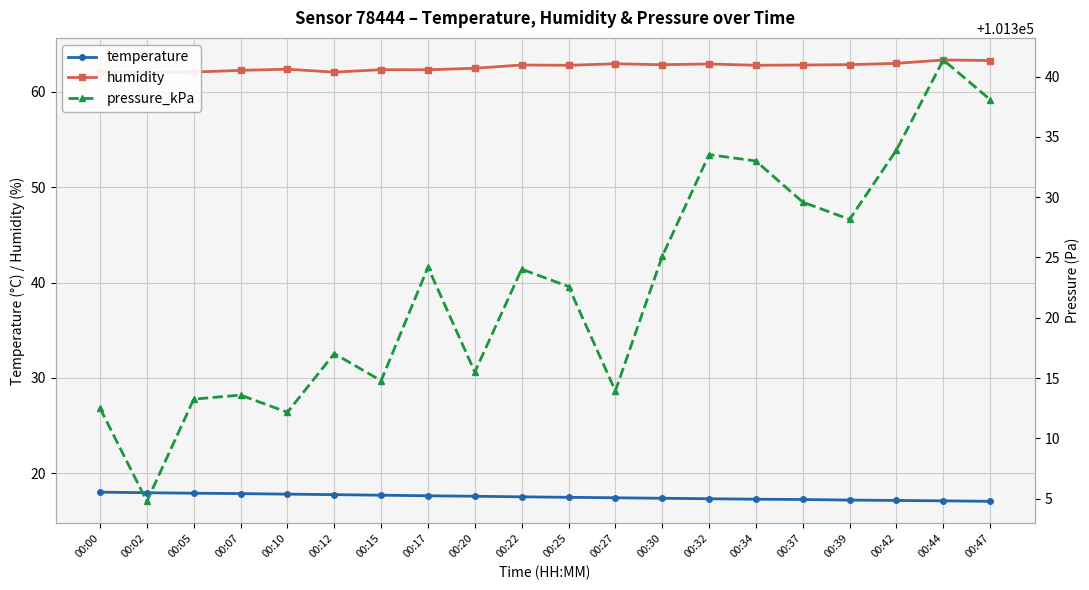

Which label corresponds to the largest value in the chart?

00:44